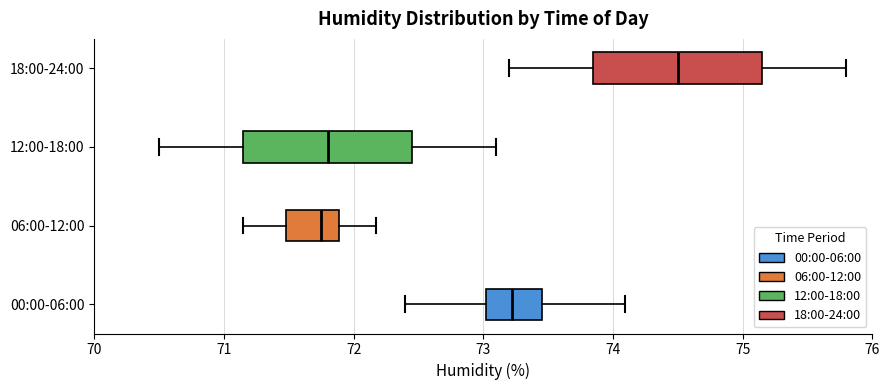

Where is the right edge of the box for 12:00-18:00 on the x-axis? The values are not printed on the chart, so give them approximately, as read against the axis.

72.5